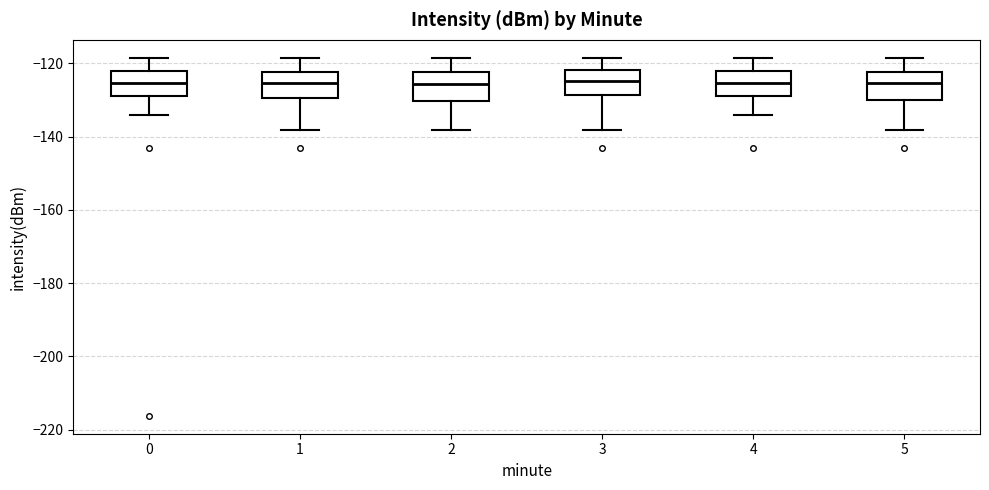

Reading left to right, transcribe this box plot: for each box, give where its median line is, the range the box spans, and where its two whiskers end, as read against the y-axis. The values are not printed on the chart, so give them approximately, as read against the axis.

0: median -126, box -128 to -122, whiskers -134 to -118
1: median -126, box -130 to -122, whiskers -138 to -118
2: median -126, box -130 to -122, whiskers -138 to -118
3: median -124, box -128 to -122, whiskers -138 to -118
4: median -126, box -128 to -122, whiskers -134 to -118
5: median -126, box -130 to -122, whiskers -138 to -118